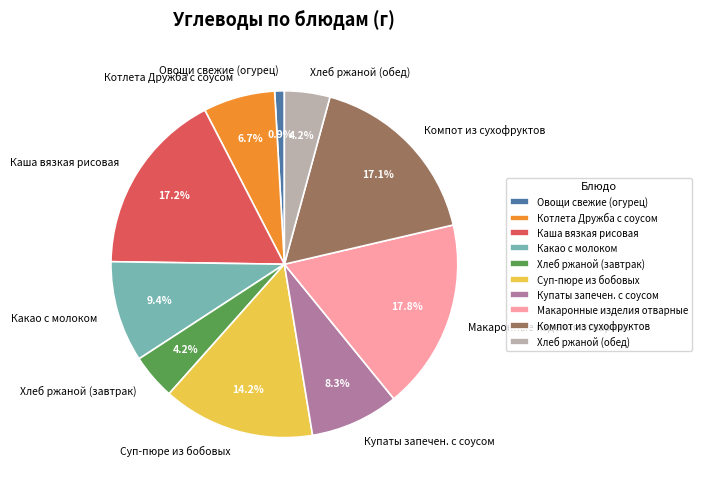

Is Каша вязкая рисовая the majority of the pie?

No